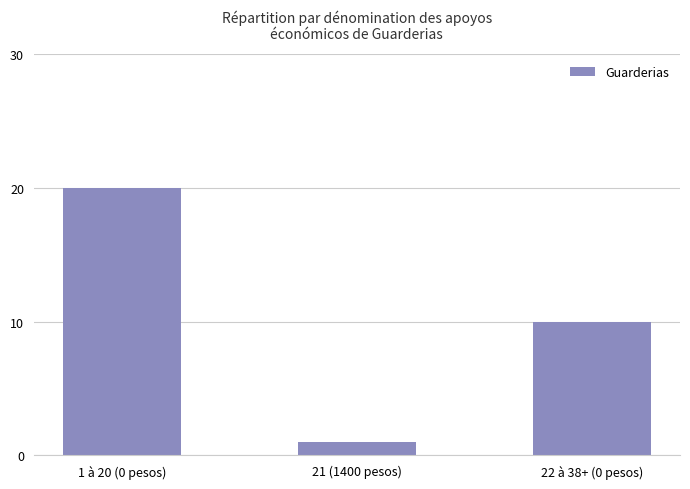

What is the label of the 3rd bar from the right?

1 à 20 (0 pesos)